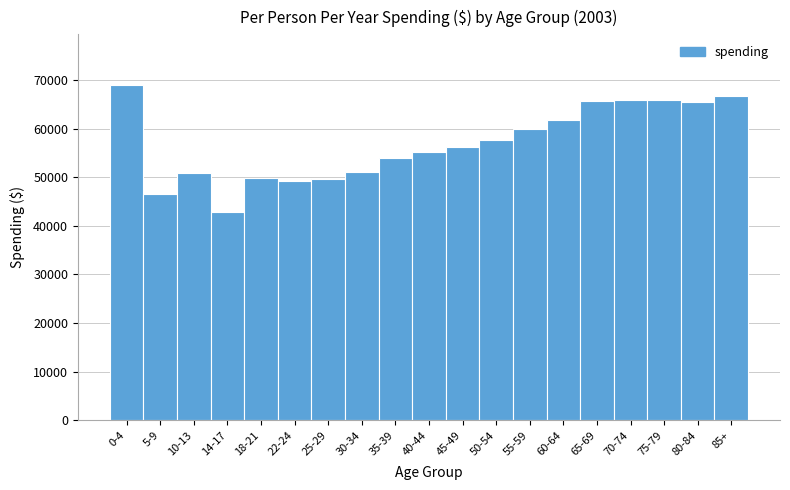

What is the label of the 1st bar from the right?

85+